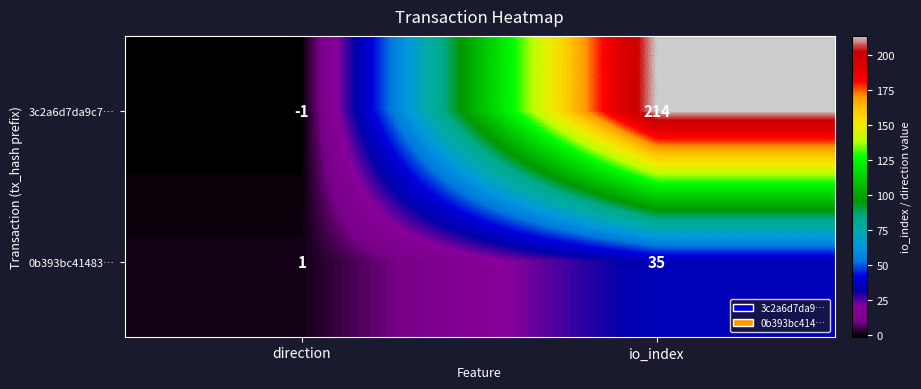

At which category is the sum across all series the highest?

io_index